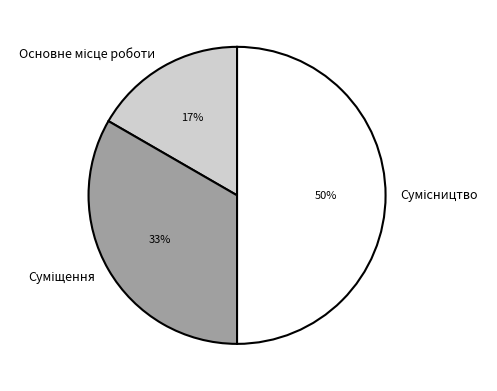

How many slices are in this pie chart?

3